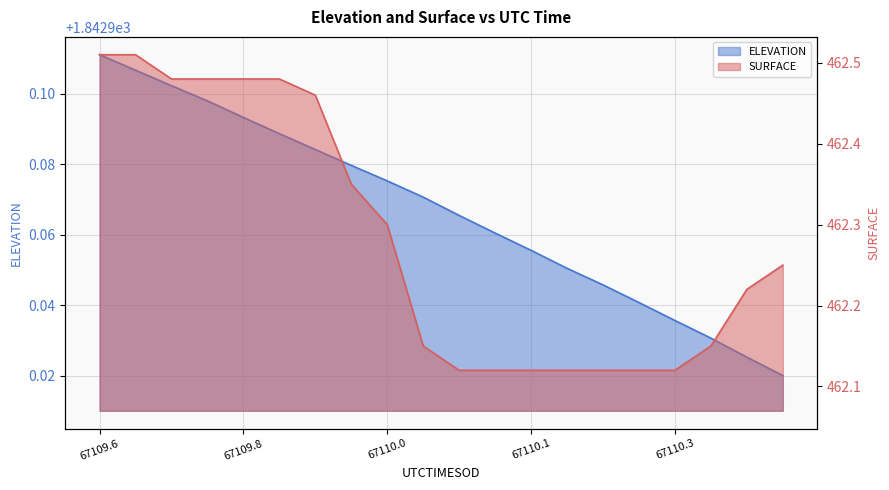

Is the value of SURFACE at 67109.8841 greater than the value of ELEVATION at 67110.3346?

No